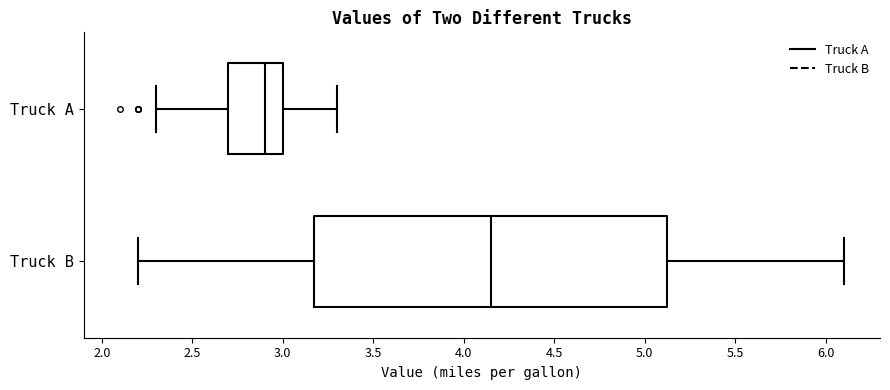

Which box's median line is the furthest to the left?

Truck A